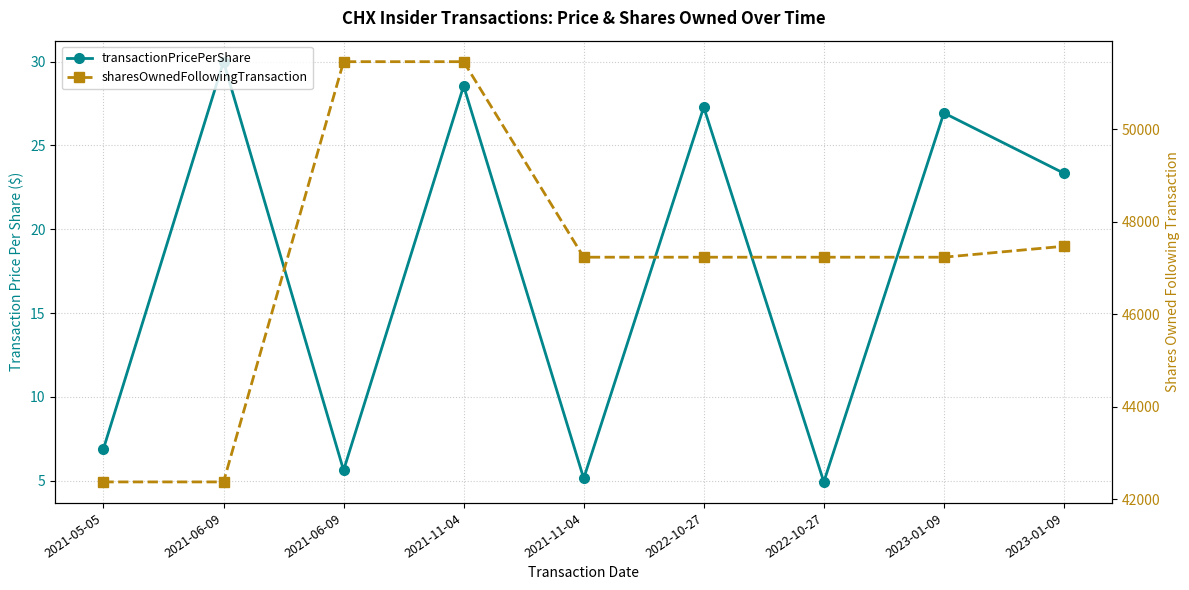

Which series has the largest range (max minus min)?

sharesOwnedFollowingTransaction